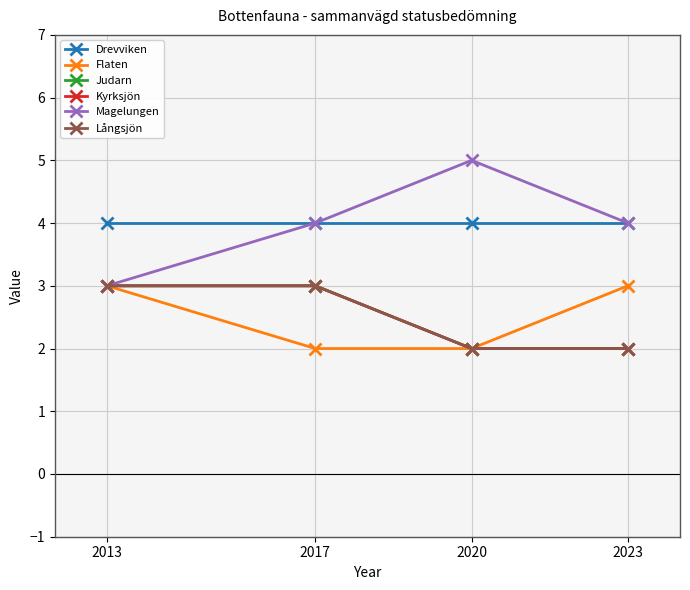

True or false: Judarn has a value of 3 at 2013.

True